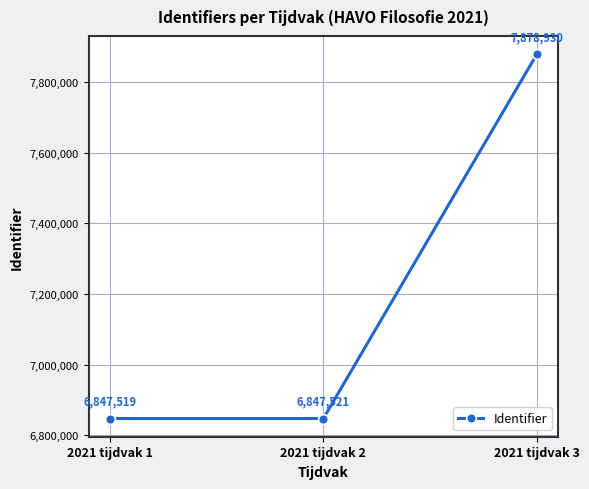

What is the approximate value at 2021 tijdvak 2, to the nearest 50?

6847500